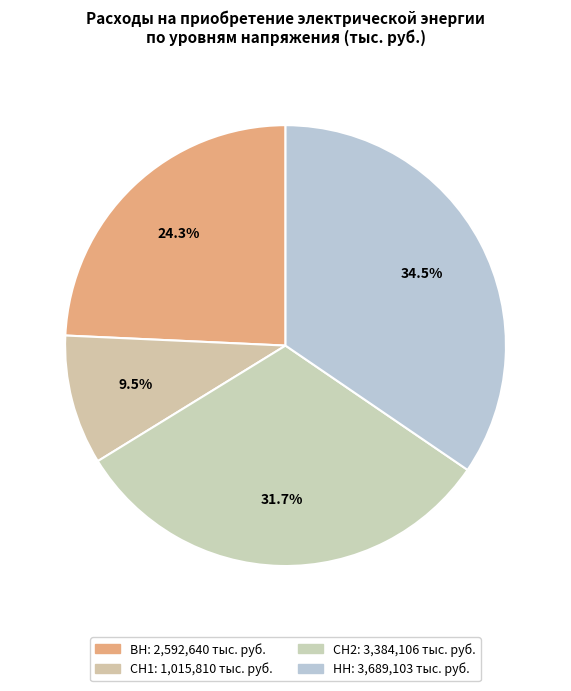

How many slices are in this pie chart?

4